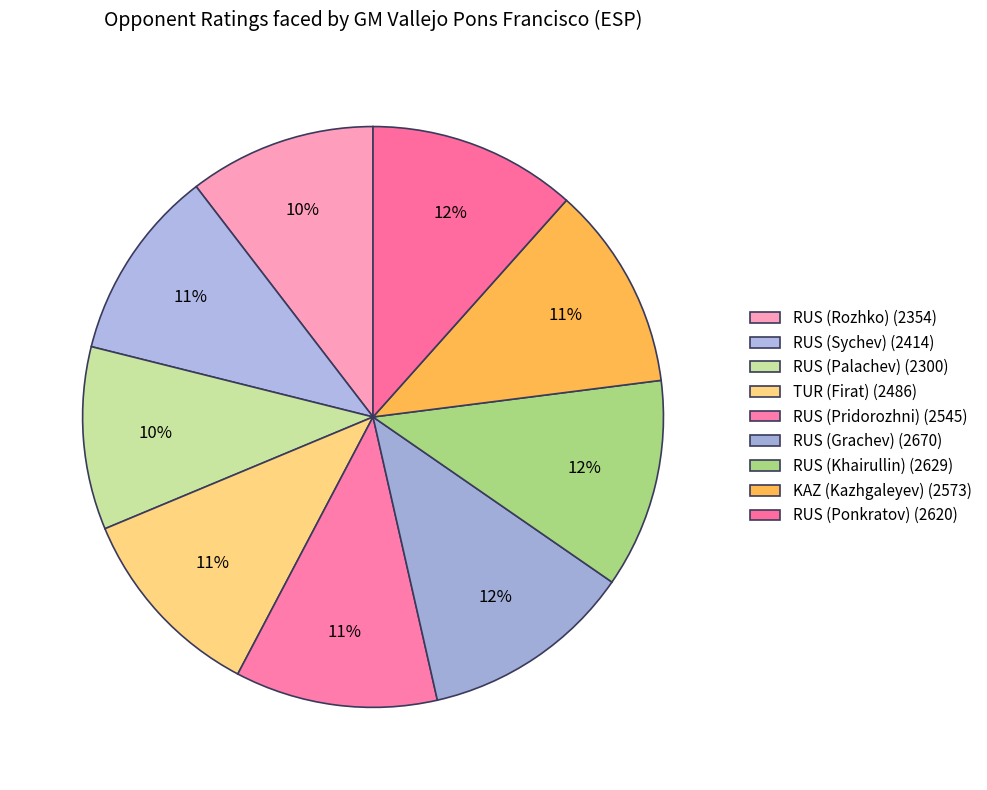

How many slices are in this pie chart?

9